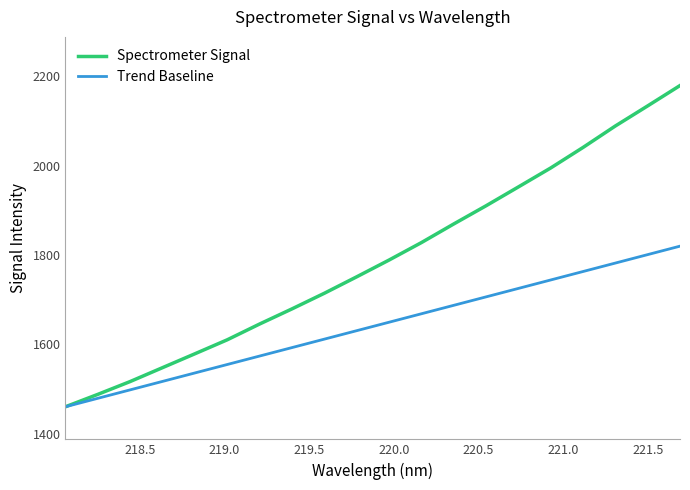

Rank the series by their average value, from highest to lowest.

Spectrometer Signal, Trend Baseline